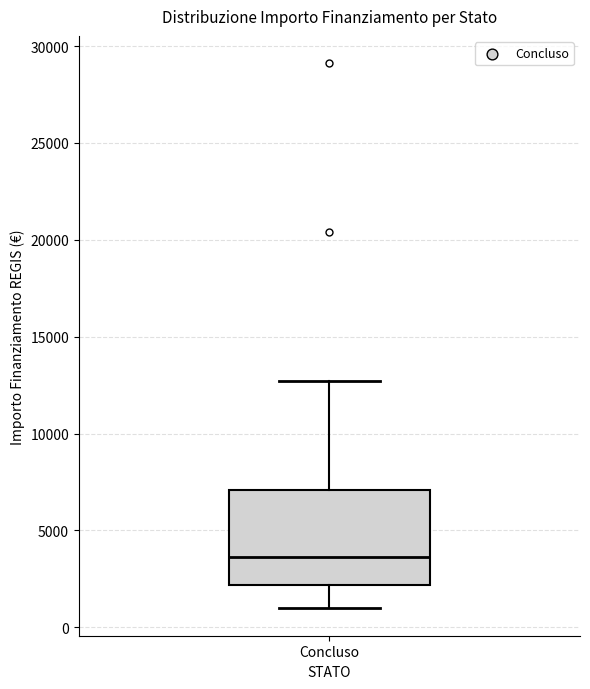

Where does the upper whisker of the box for Concluso end on the y-axis? The values are not printed on the chart, so give them approximately, as read against the axis.

12500